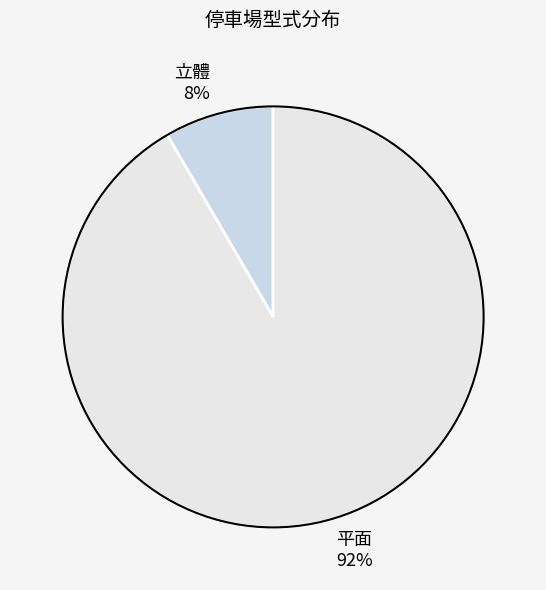

Do 立體 8% and 平面 92% together represent more than half of the pie?

Yes